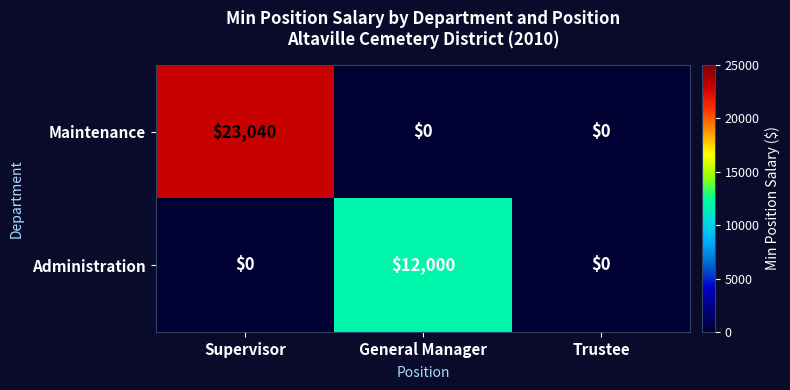

Is it true that Administration equals 12000 at General Manager?

True